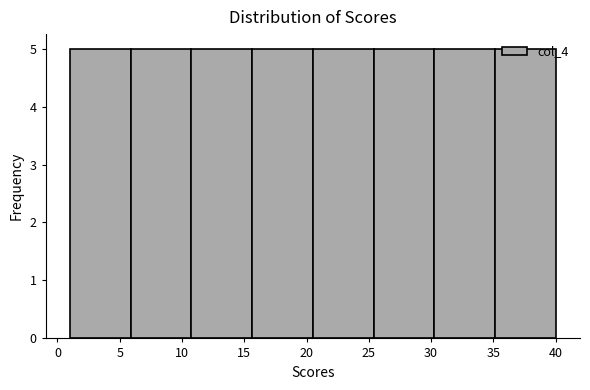

Reading left to right, transcribe this chart: for each bar, give the range it covers on the x-axis and its height. Neither the bar edges nor the heights are printed on the chart, so give them approximately, as read against the axes.

1.0 to 6.0: 5
6.0 to 11.0: 5
11.0 to 15.5: 5
15.5 to 20.5: 5
20.5 to 25.5: 5
25.5 to 30.5: 5
30.5 to 35.0: 5
35.0 to 40.0: 5